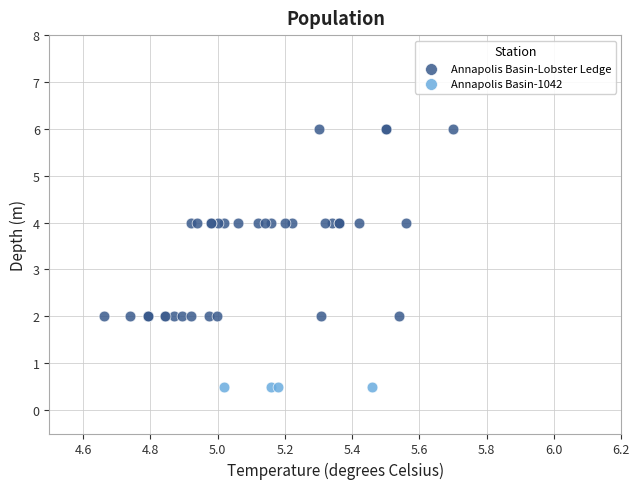

Which series reaches the maximum Y coordinate?

Annapolis Basin-Lobster Ledge